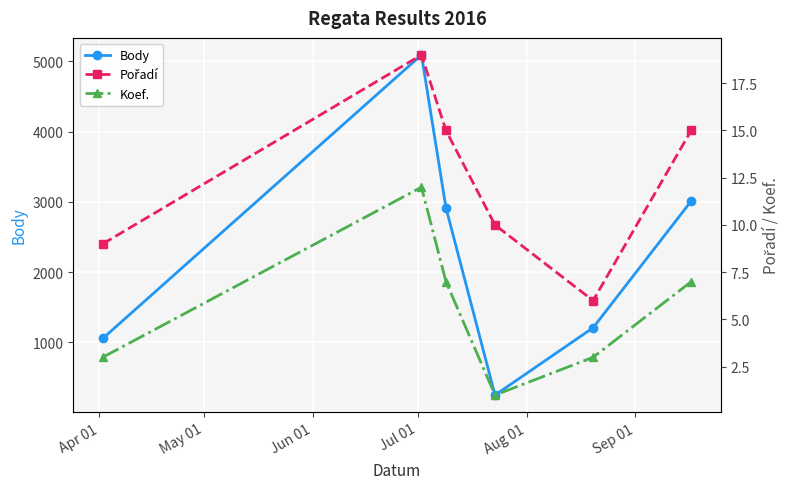

What is the value of the Koef. point at the 4th from the left?

1